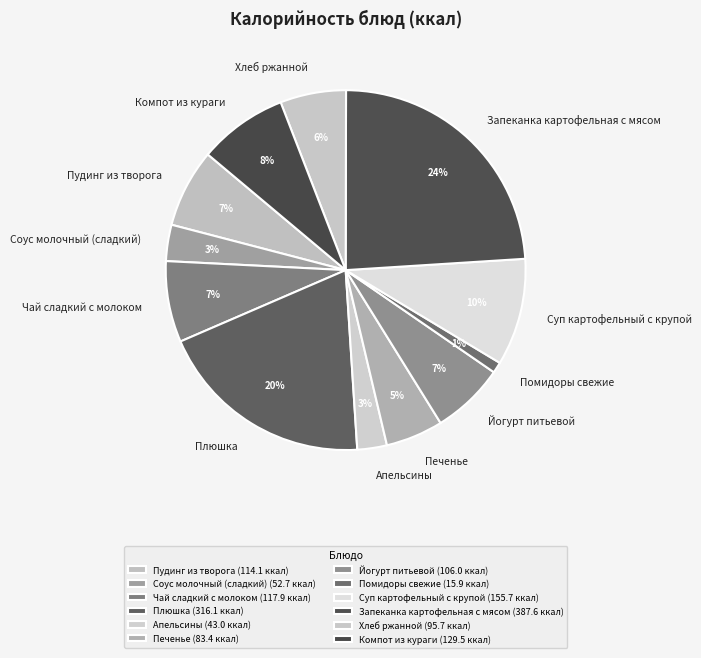

The Чай сладкий с молоком slice represents 7% of the pie. True or false?

True